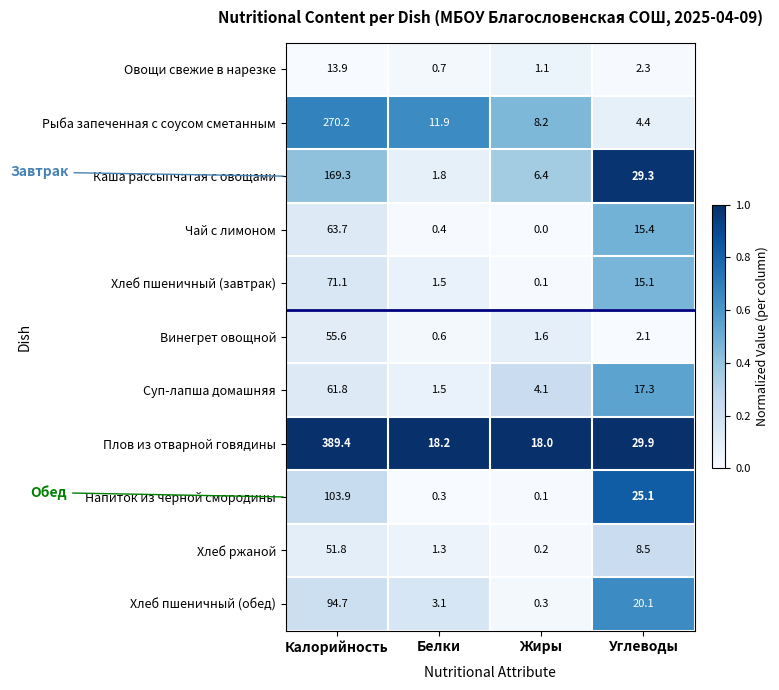

True or false: Суп-лапша домашняя has a value of 1.5 at Белки.

True